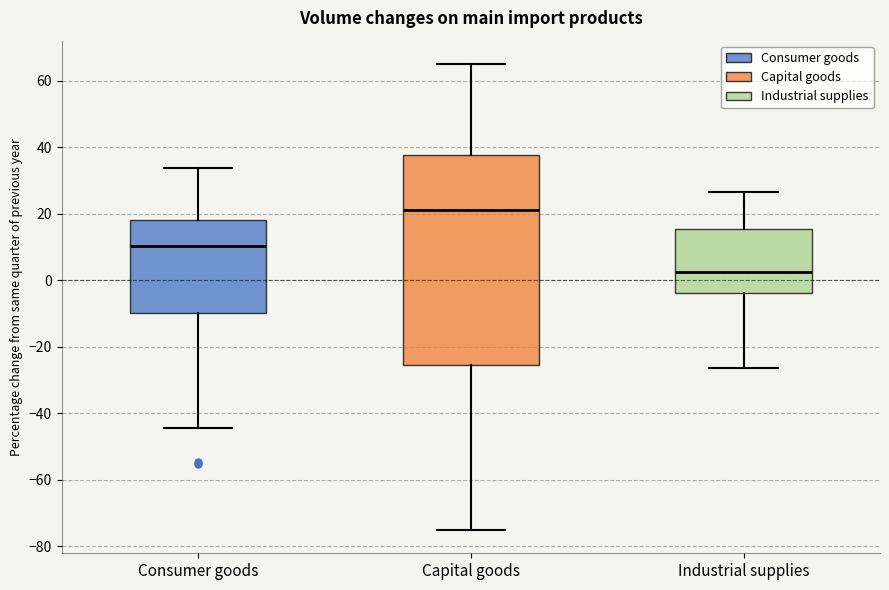

Reading left to right, read every box against the y-axis: the position of its median line, the range the box covers, and the ends of its whiskers. The values are not printed on the chart, so give them approximately, as read against the axis.

Consumer goods: median 10, box -10 to 18, whiskers -44 to 34
Capital goods: median 22, box -26 to 38, whiskers -76 to 66
Industrial supplies: median 2, box -4 to 16, whiskers -26 to 26